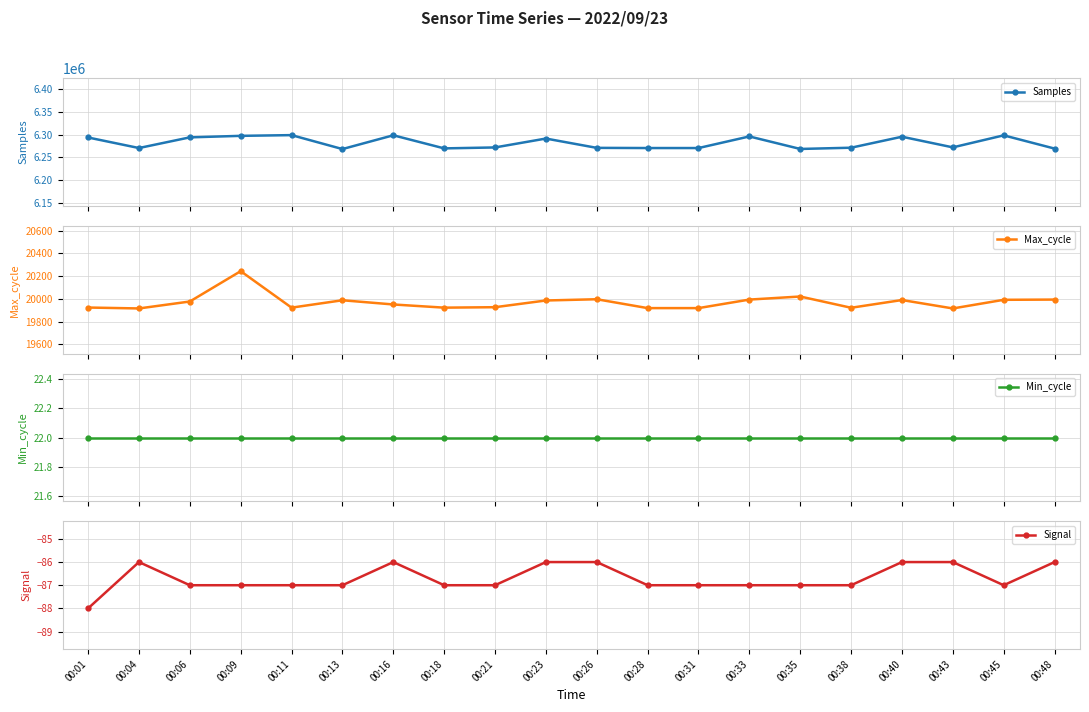

The Max_cycle series shows 19996 at 00:26. True or false?

True